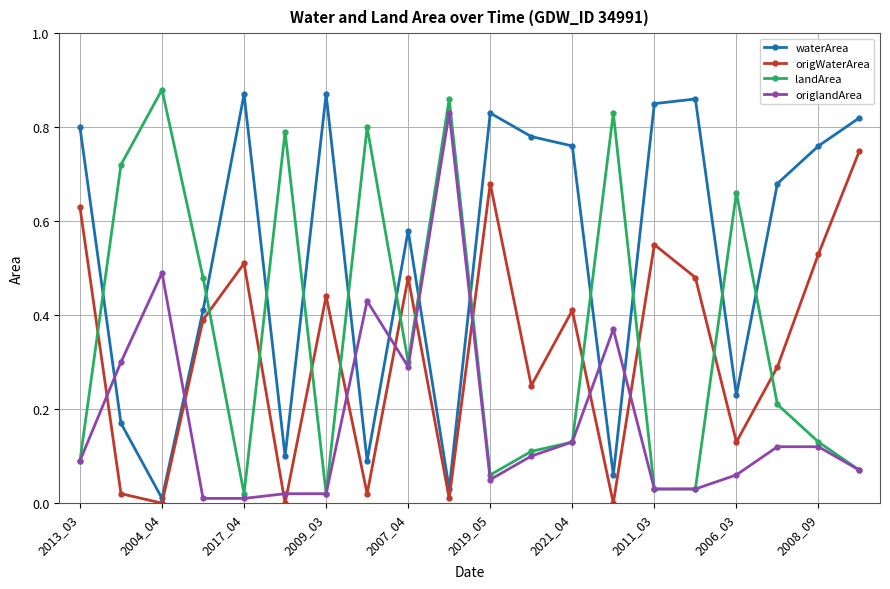

True or false: landArea and origWaterArea cross at least once.

True